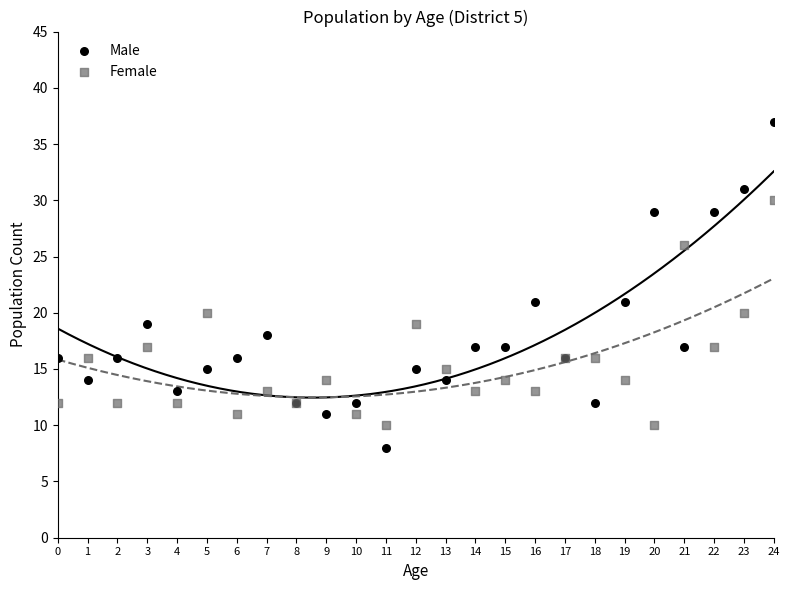

Which series reaches the maximum Y coordinate?

Male